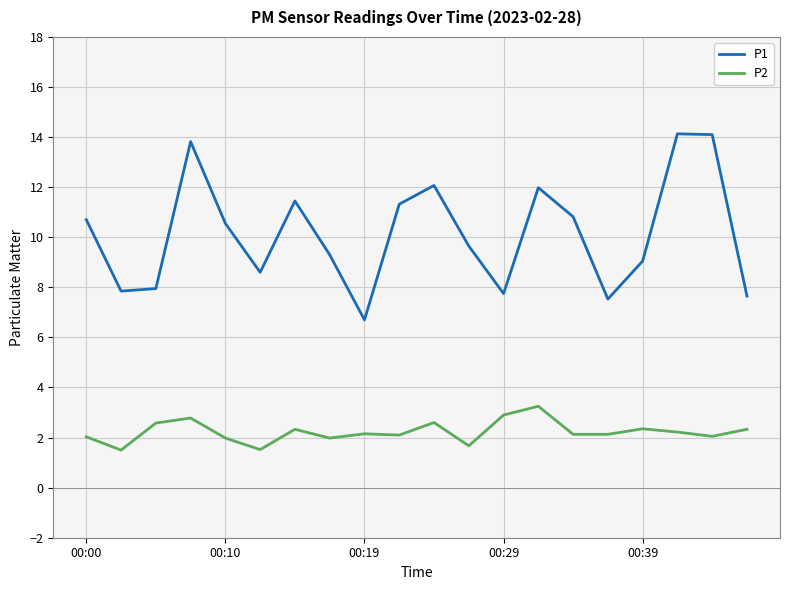

What is the sum of all P1 values?

203.0